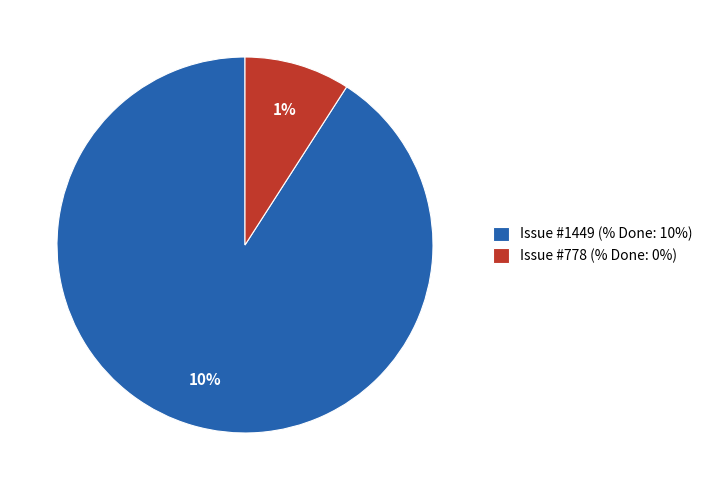

Is it true that 778 is 13% of the pie?

False